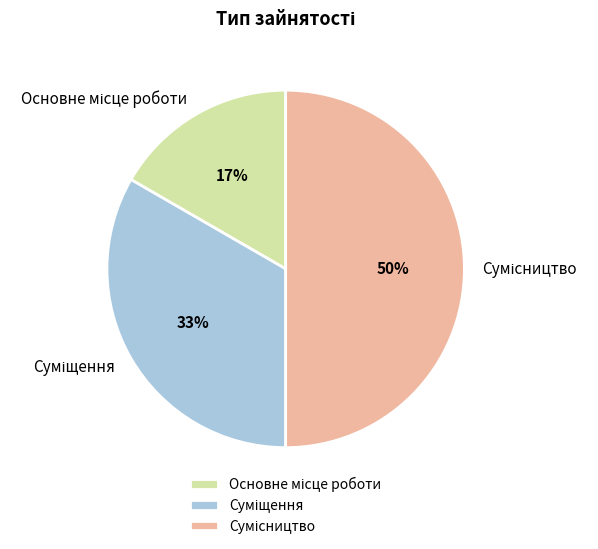

To the nearest percent, what is the average slice percentage?

33%